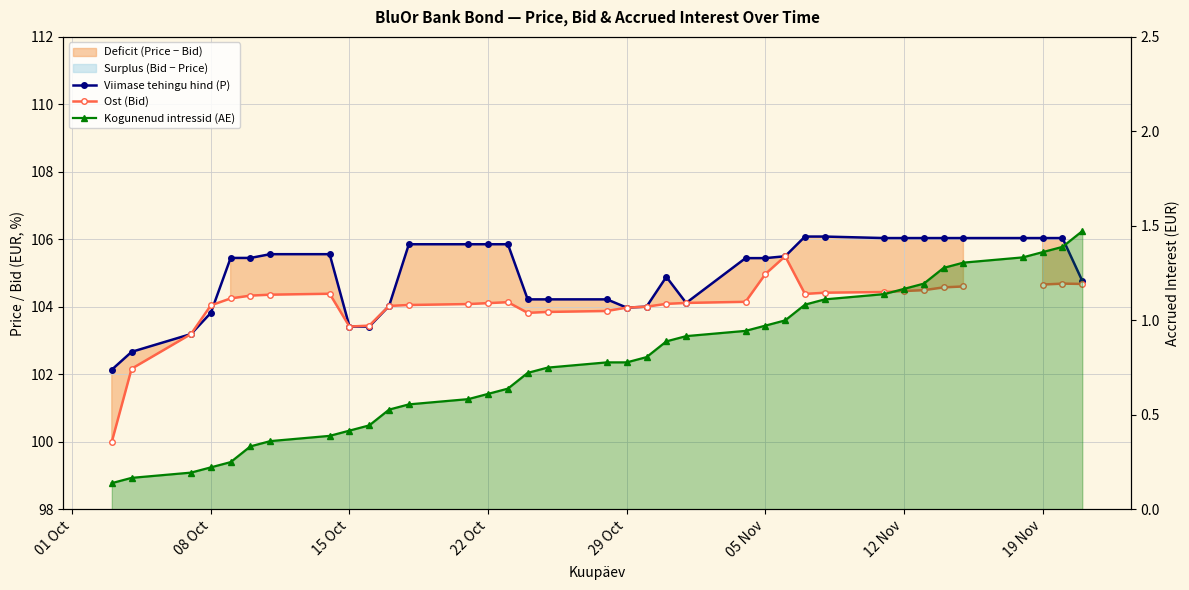

True or false: Ost (Bid) and Kogunenud intressid (AE) cross at least once.

False